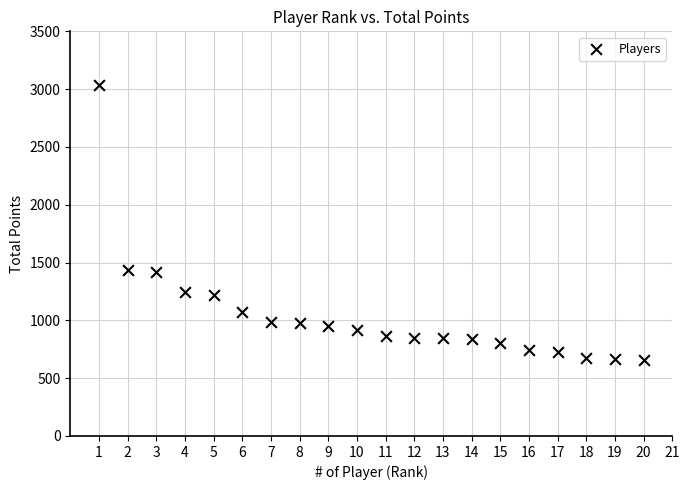

What is the range of Y values (max minus min)?

2384